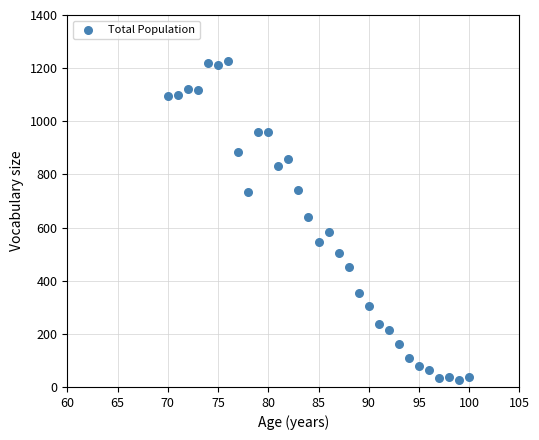

What is the range of X values (max minus min)?

30